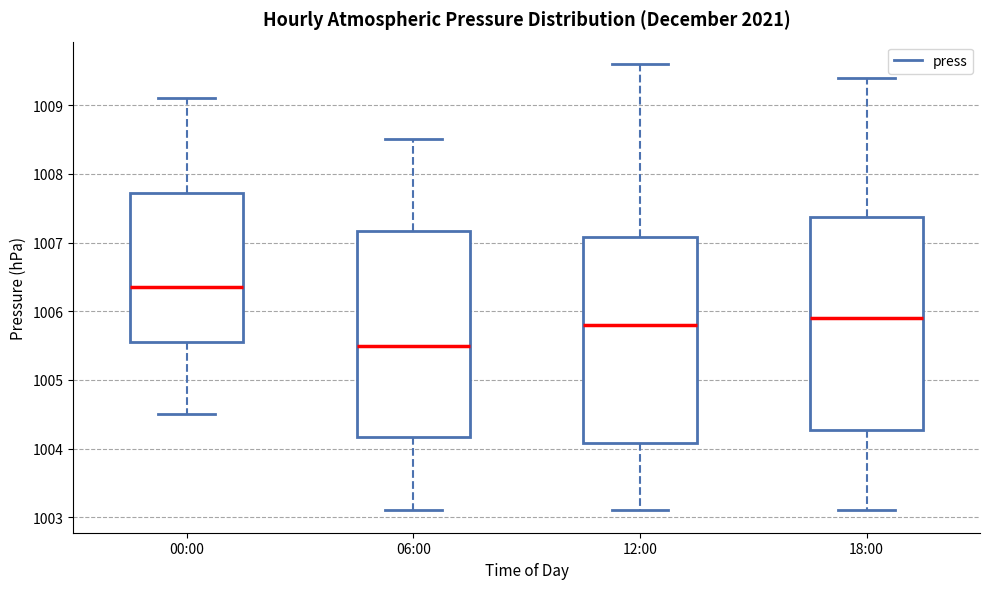

Where is the upper edge of the box for 18:00 on the y-axis? The values are not printed on the chart, so give them approximately, as read against the axis.

1007.4